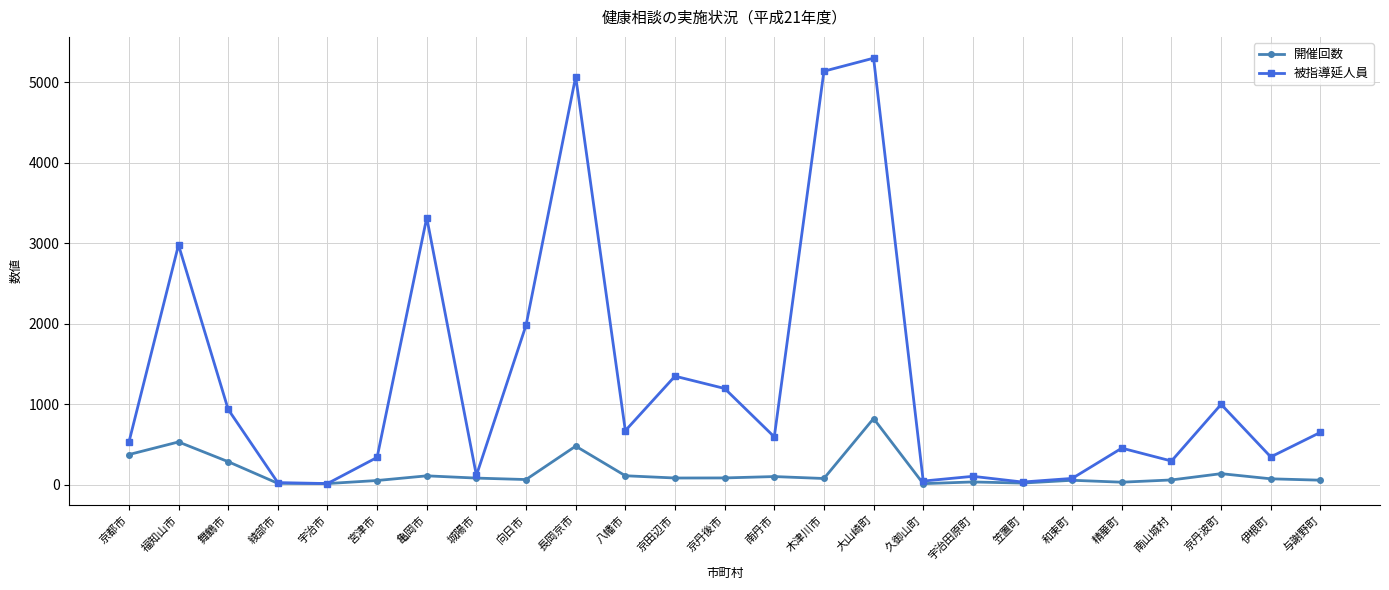

What is the label of the 10th point from the right?

大山崎町